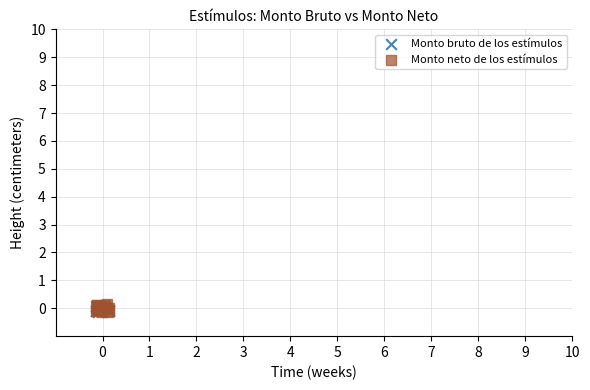

What are all the series names shown in the legend?

Monto bruto de los estímulos, Monto neto de los estímulos